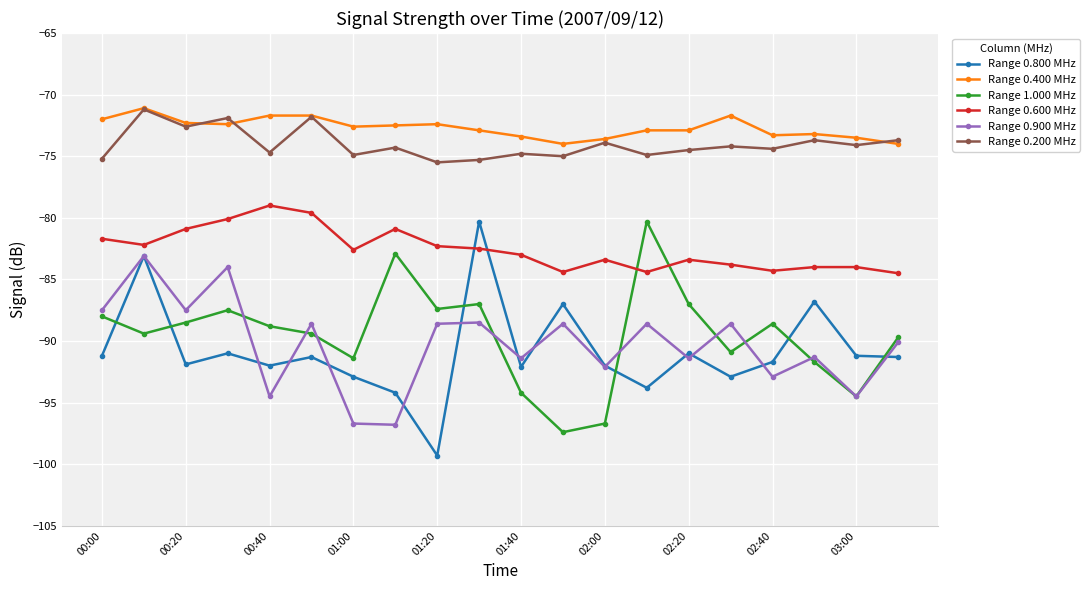

Which series has the widest spread of values?

Range 0.800 MHz